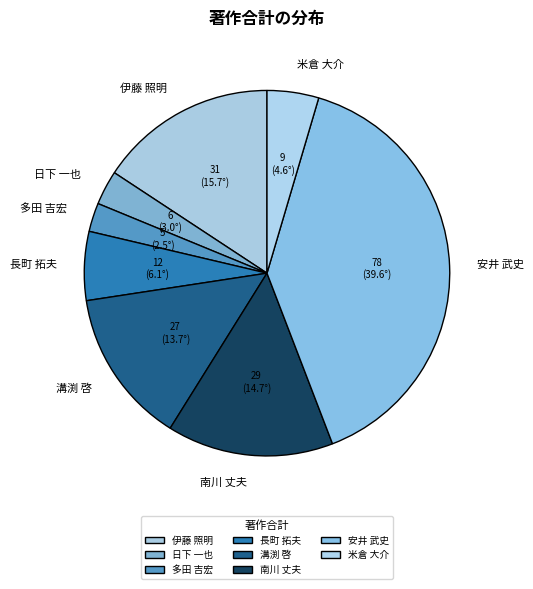

Does 日下 一也 represent more than half of the total?

No